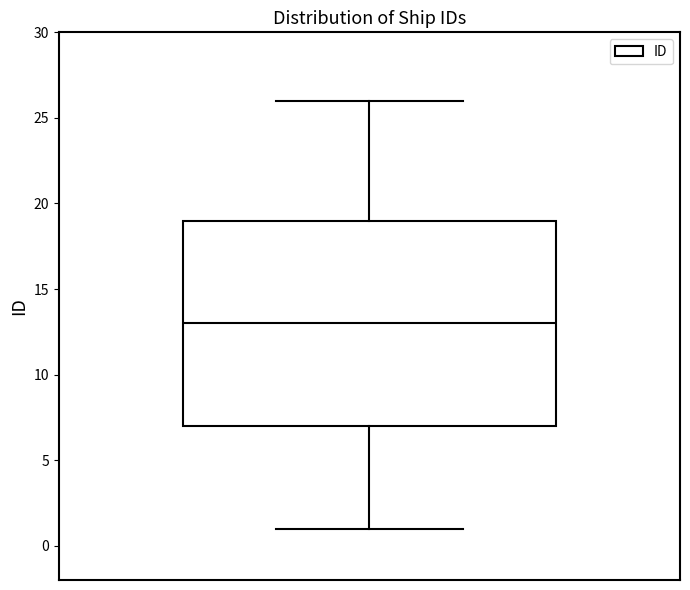

Where does the upper whisker of the box end on the y-axis? The values are not printed on the chart, so give them approximately, as read against the axis.

26